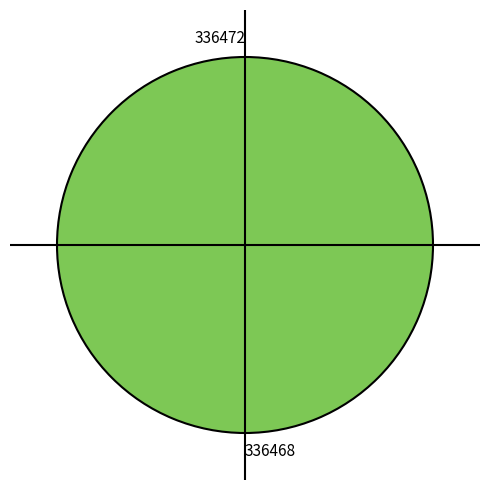

How many slices are in this pie chart?

2